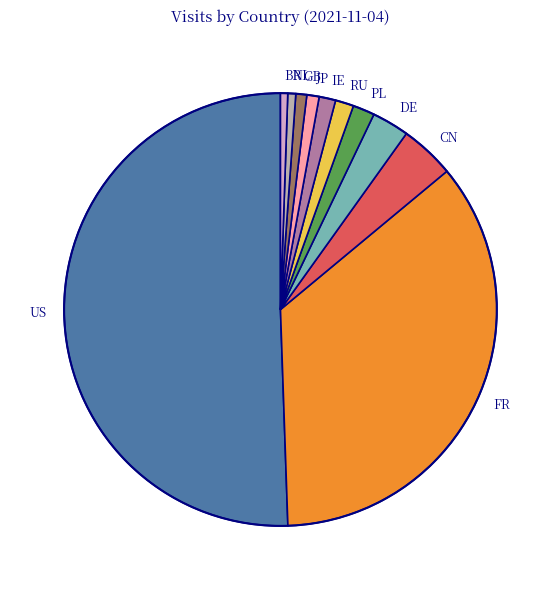

Which category has the biggest portion of the pie?

US